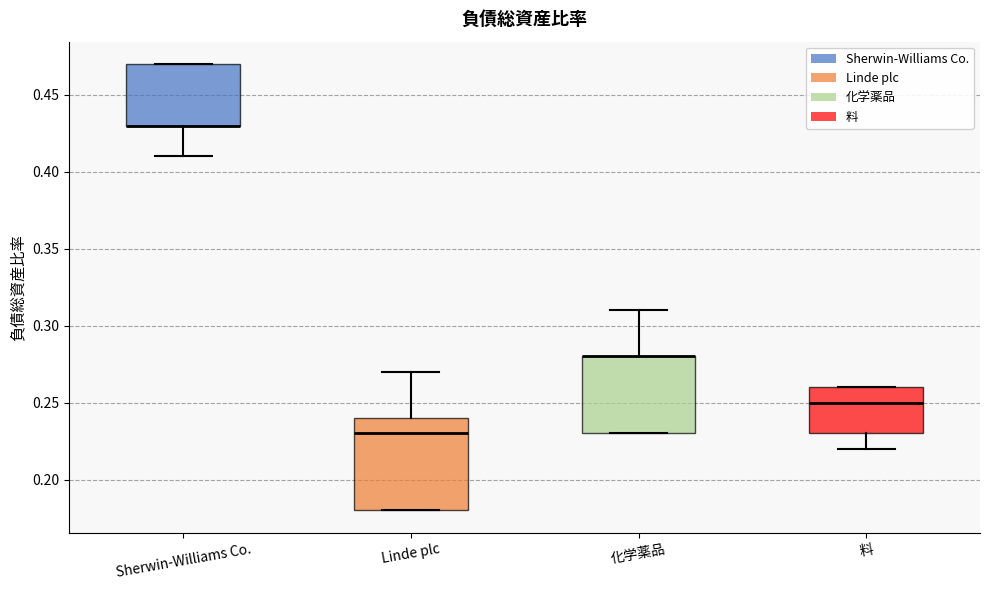

Reading left to right, read every box against the y-axis: the position of its median line, the range the box covers, and the ends of its whiskers. The values are not printed on the chart, so give them approximately, as read against the axis.

Sherwin-Williams Co.: median 0.43 (drawn on the box's lower edge), box 0.43 to 0.47, whiskers 0.41 to 0.47
Linde plc: median 0.23, box 0.18 to 0.24, whiskers 0.18 to 0.27
化学薬品: median 0.28 (drawn on the box's upper edge), box 0.23 to 0.28, whiskers 0.23 to 0.31
料: median 0.25, box 0.23 to 0.26, whiskers 0.22 to 0.26